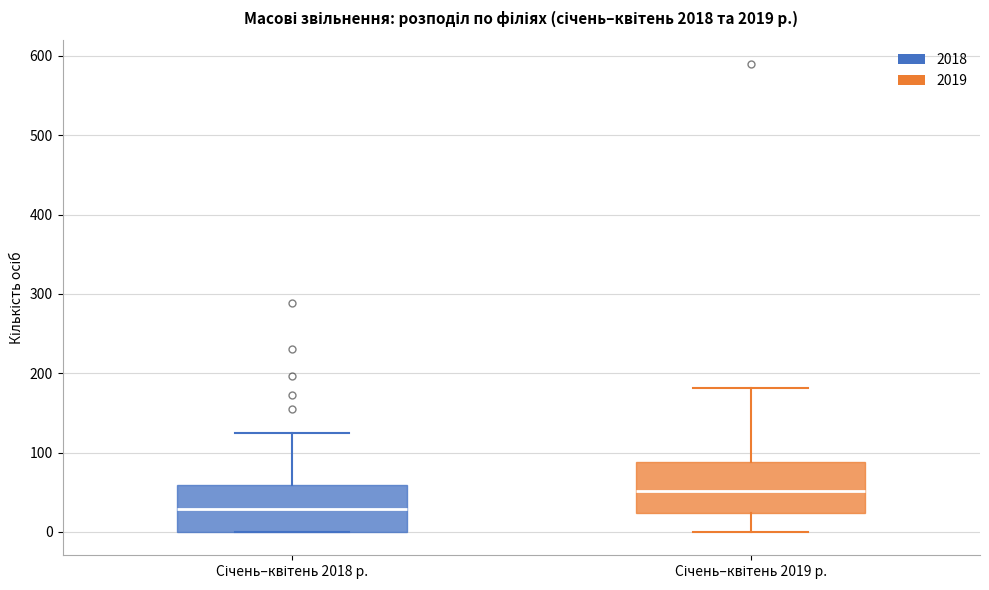

Reading left to right, transcribe this box plot: for each box, give where its median line is, the range the box spans, and where its two whiskers end, as read against the y-axis. The values are not printed on the chart, so give them approximately, as read against the axis.

Січень–квітень 2018 р.: median 30, box 0 to 60, whiskers 0 to 130
Січень–квітень 2019 р.: median 50, box 20 to 90, whiskers 0 to 180